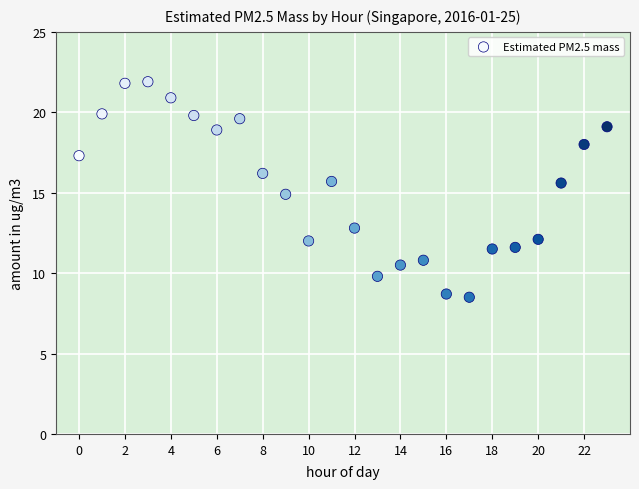

What is the range of Y values (max minus min)?

13.4